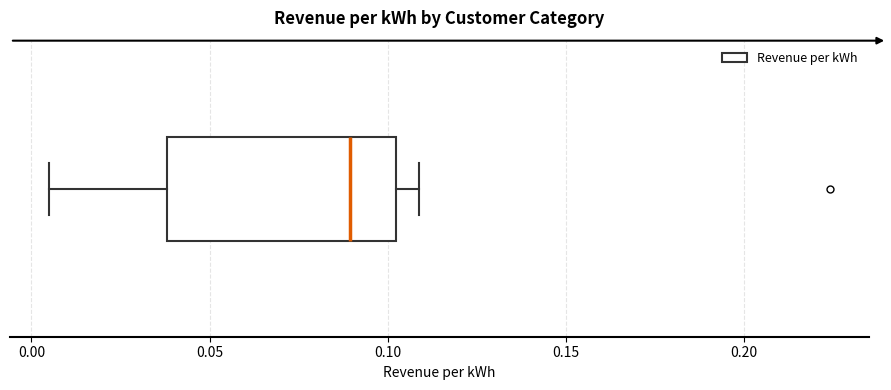

Read this box plot against the x-axis: the position of the median line, the range covered by the box, and the ends of both whiskers. The values are not printed on the chart, so give them approximately, as read against the axis.

median 0.090, box 0.040 to 0.100, whiskers 0.005 to 0.110